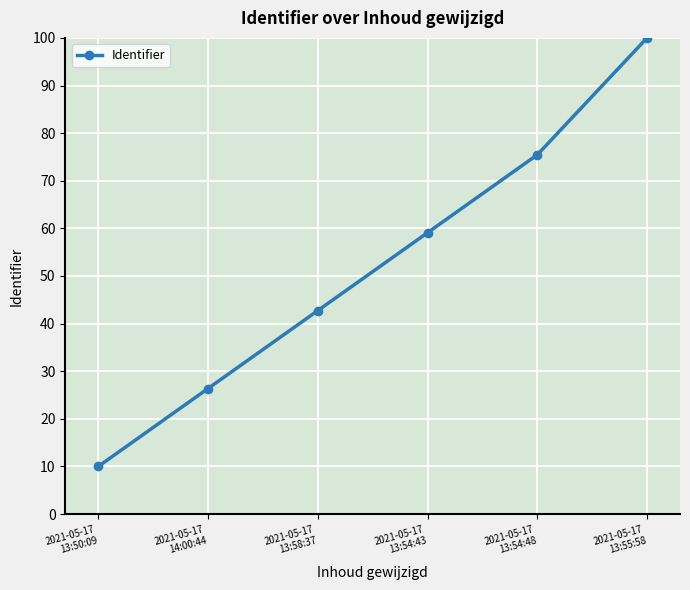

At which label does the data first exceed 59?

2021-05-17
13:54:43